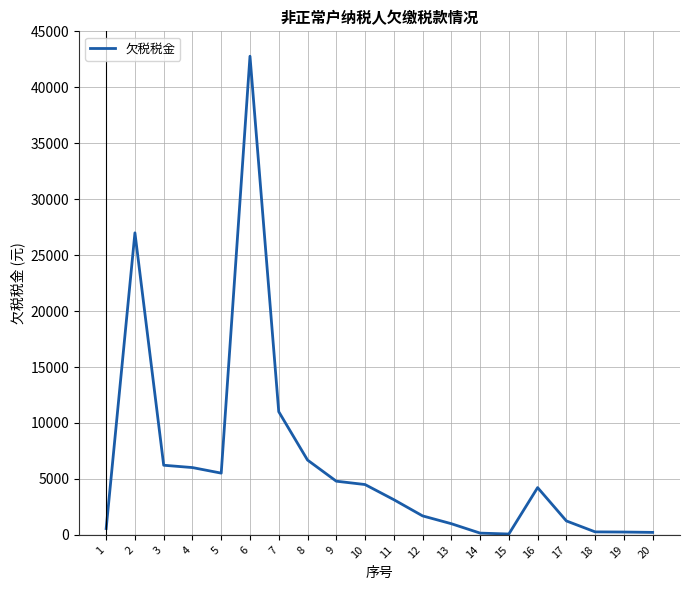

The value at 5 is 5520.0. True or false?

True